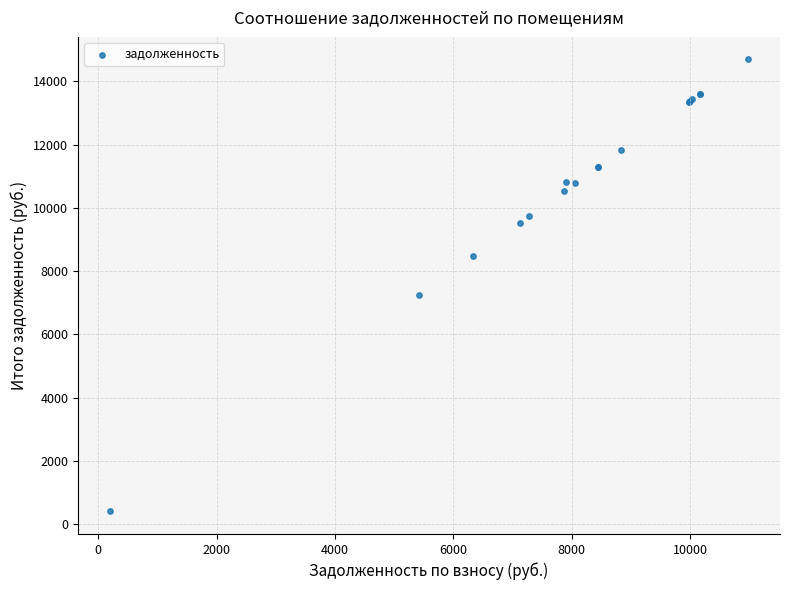

What Y value in the scatter plot is closest to 7543?

7241.8